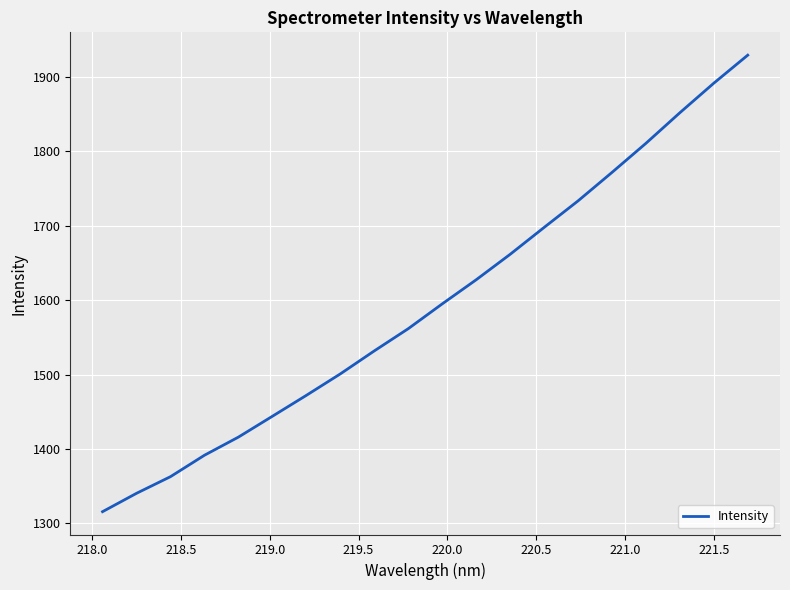

What is the minimum value shown in the chart?

1315.8